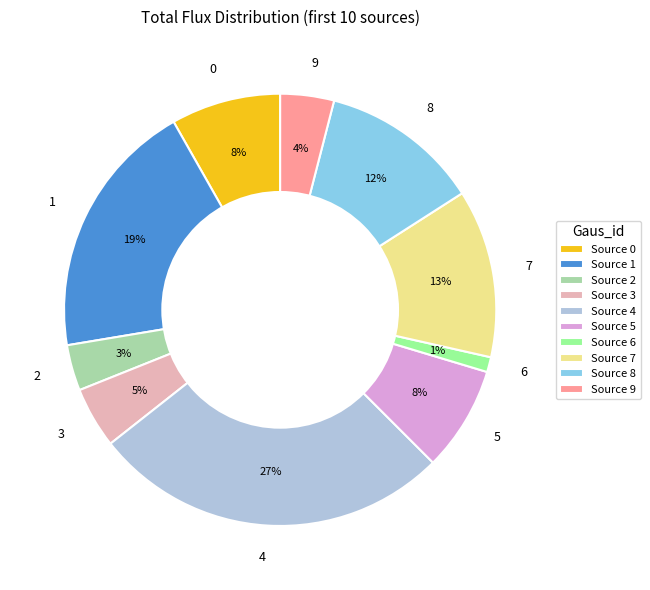

Which has a higher value, 1 or 8?

1